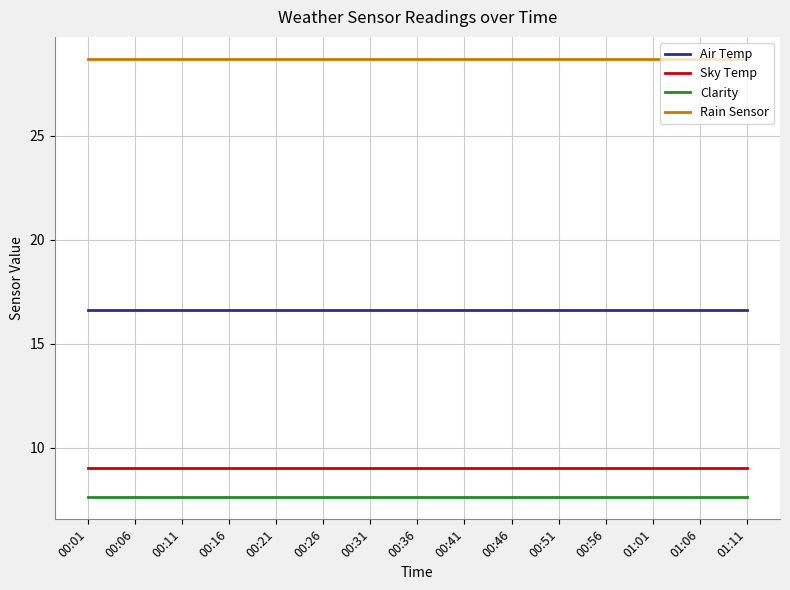

What is the sum of all Rain Sensor values?

430.5